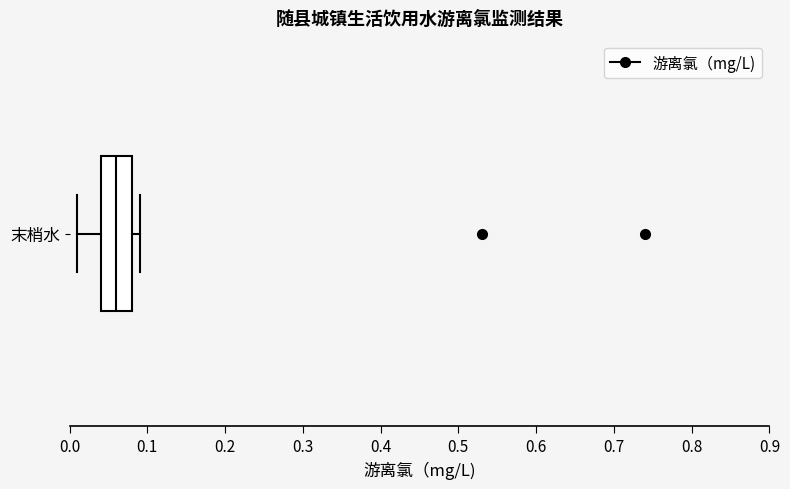

Where does the left whisker of the box for 末梢水 end on the x-axis? The values are not printed on the chart, so give them approximately, as read against the axis.

0.01